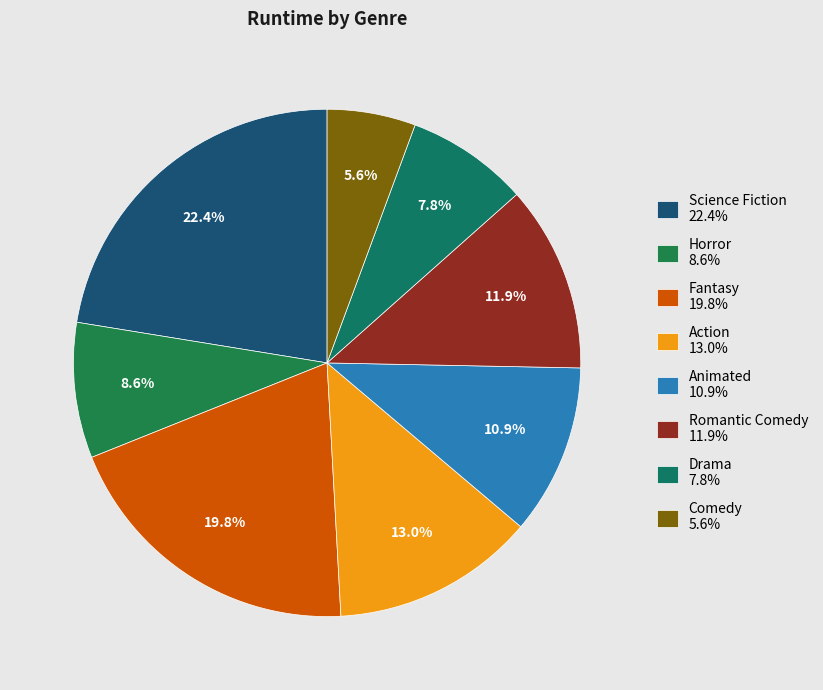

What is the smallest slice in the pie chart?

Comedy